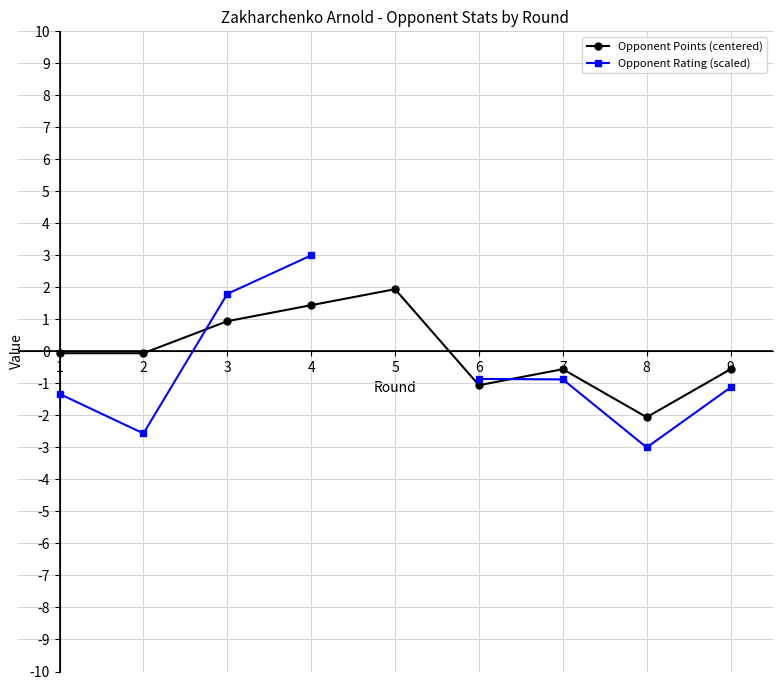

In Opponent Rating (scaled), how many points are lower than both neighbors (excluding endpoints)?

2